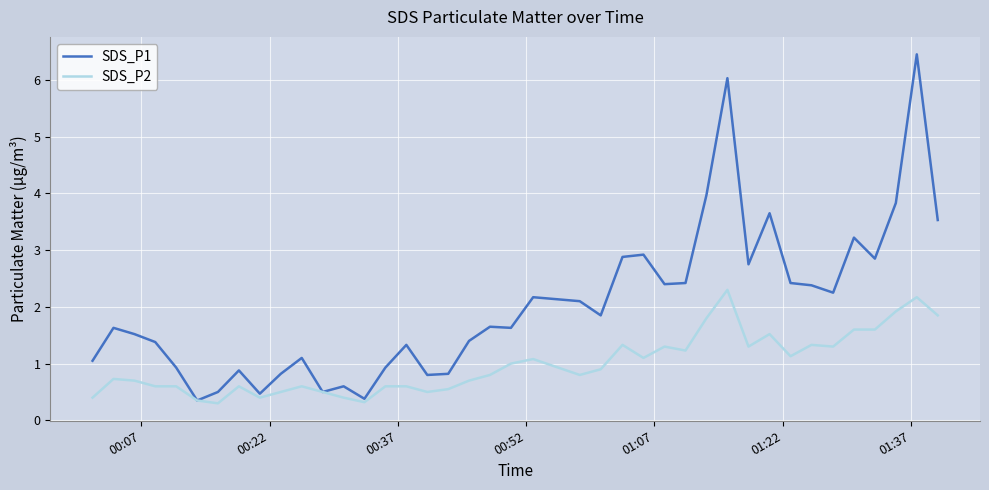

How many categories are shown in the chart?

40